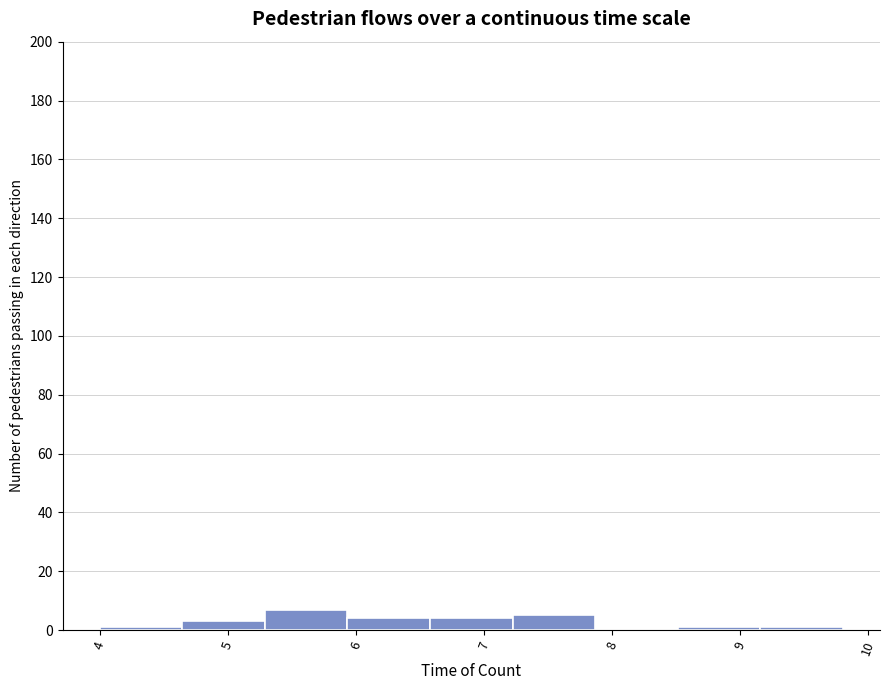

What is the height of the bar covering 5.3 to 5.9 on the x-axis? Neither the bar edges nor the heights are printed on the chart, so give them approximately, as read against the axes.

8